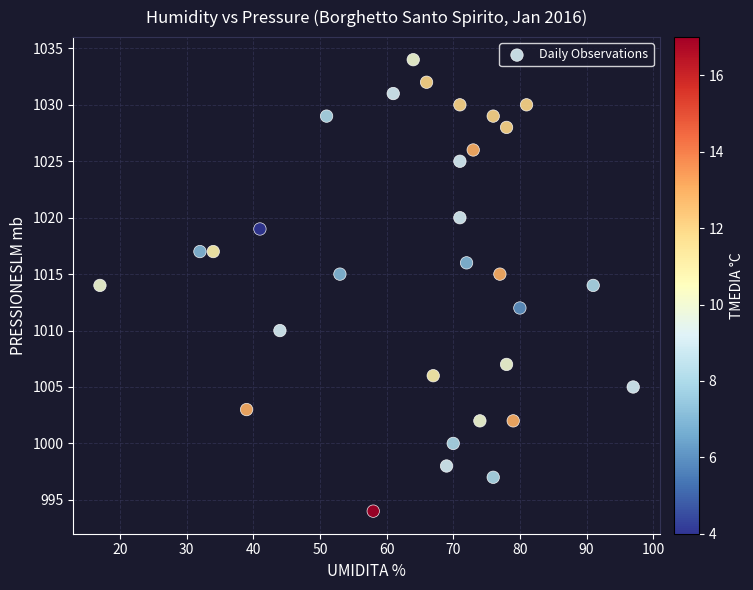

What is the range of X values (max minus min)?

80